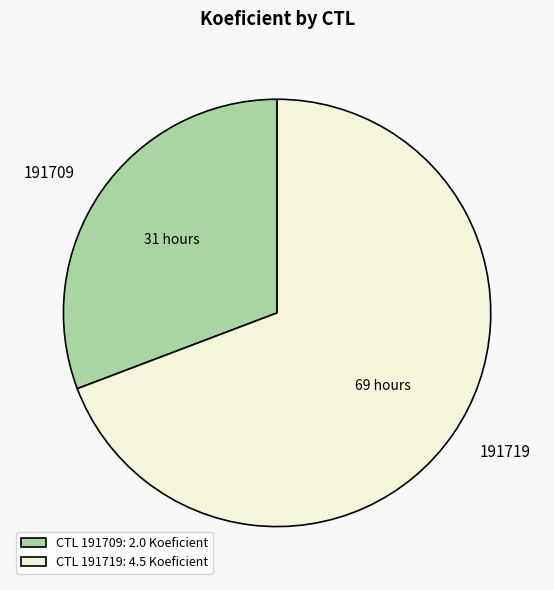

Rank the categories by value from highest to lowest.

191719, 191709